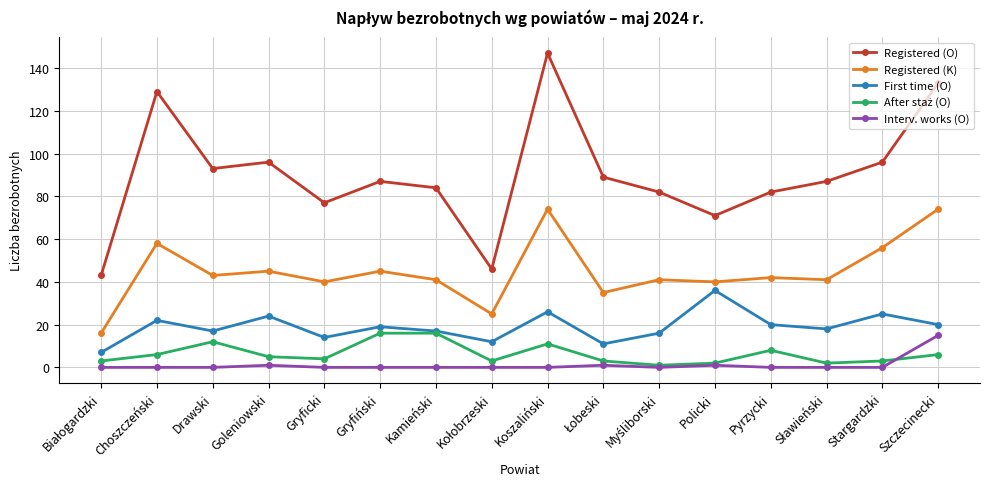

The value of Interv. works (O) at Drawski is -10. True or false?

False